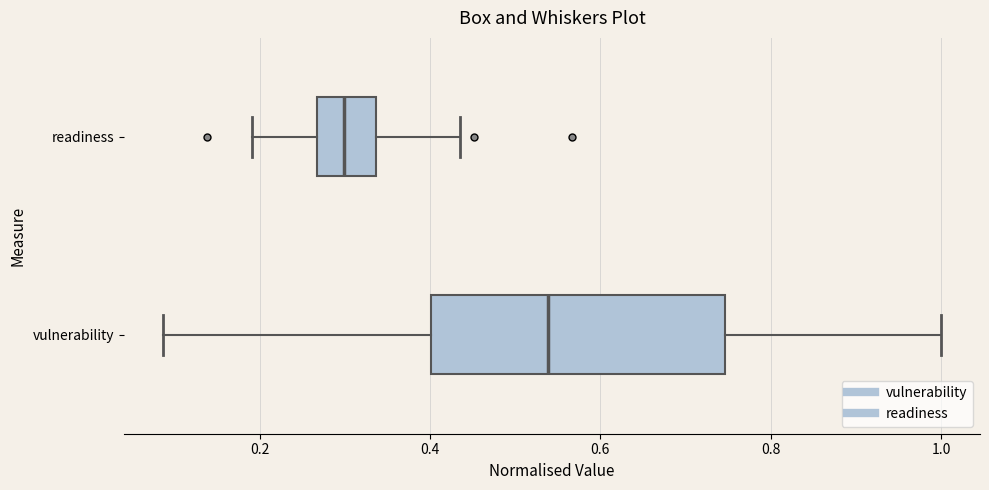

Which box is the widest, from its left edge to its right edge?

vulnerability